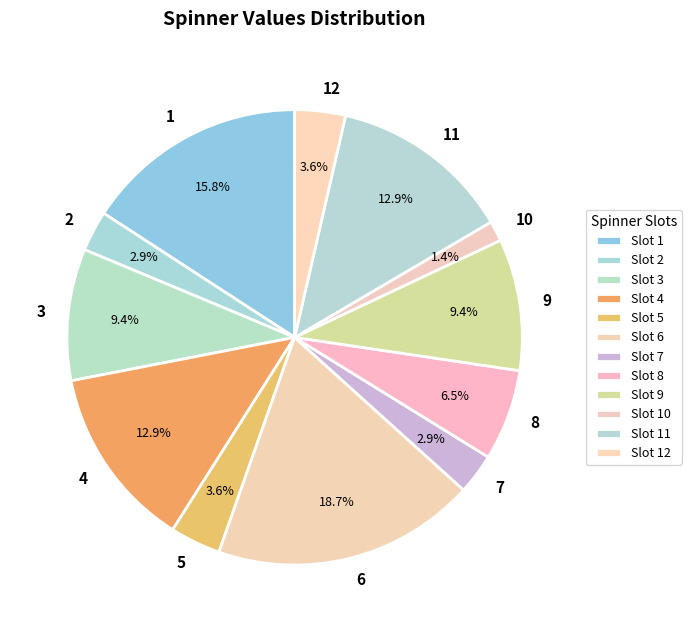

How many segments does this pie chart have?

12